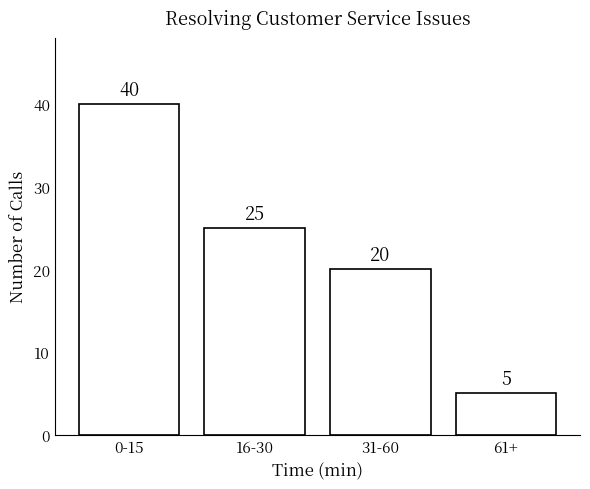

Reading left to right, transcribe all the data shown in this chart.

40	25	20	5